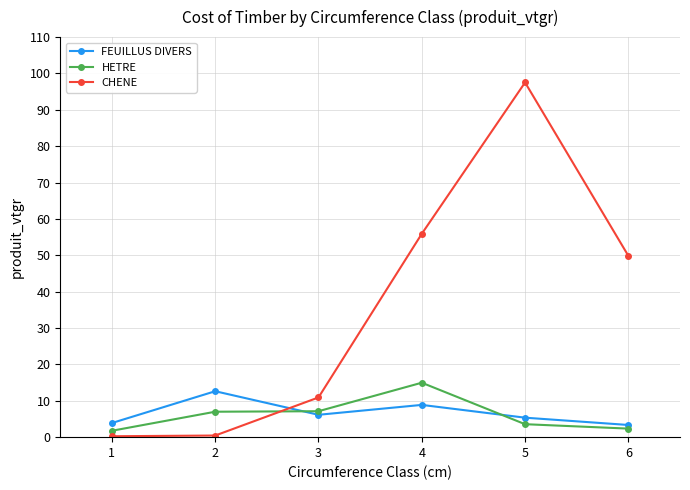

What is the spread (max minus min) of values at 4?

47.0